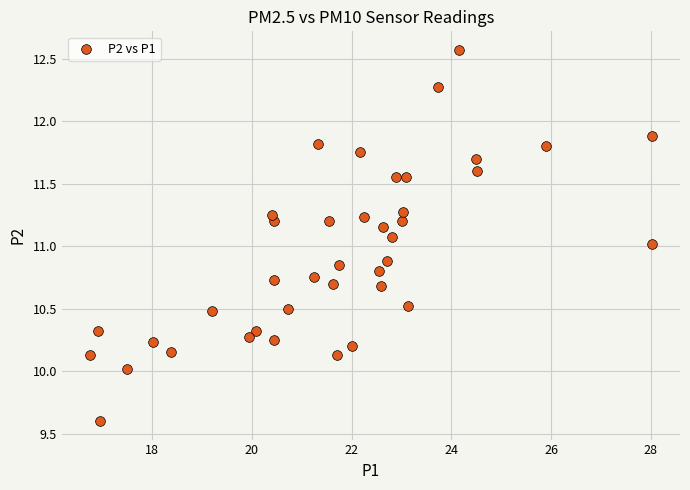

What is the range of Y values (max minus min)?

3.0